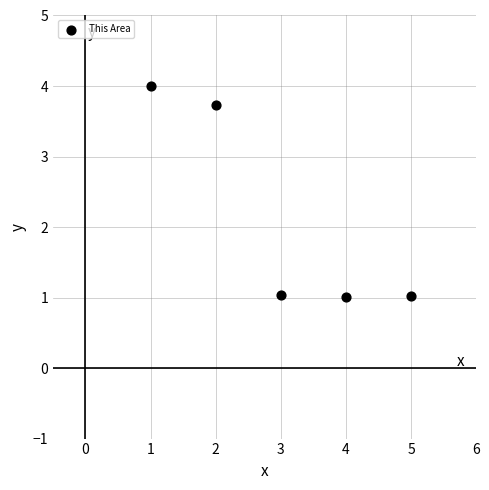

What is the average X value?

3.0